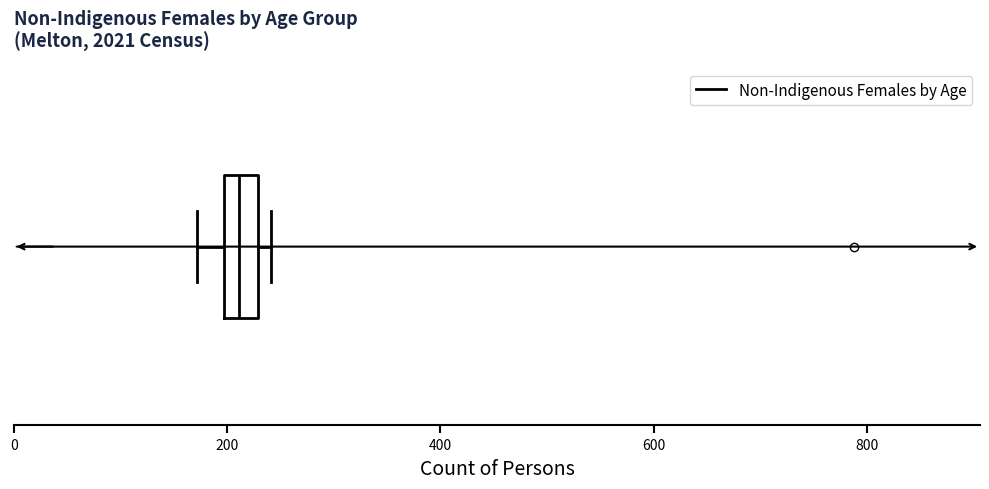

Where is the right edge of the box on the x-axis? The values are not printed on the chart, so give them approximately, as read against the axis.

220